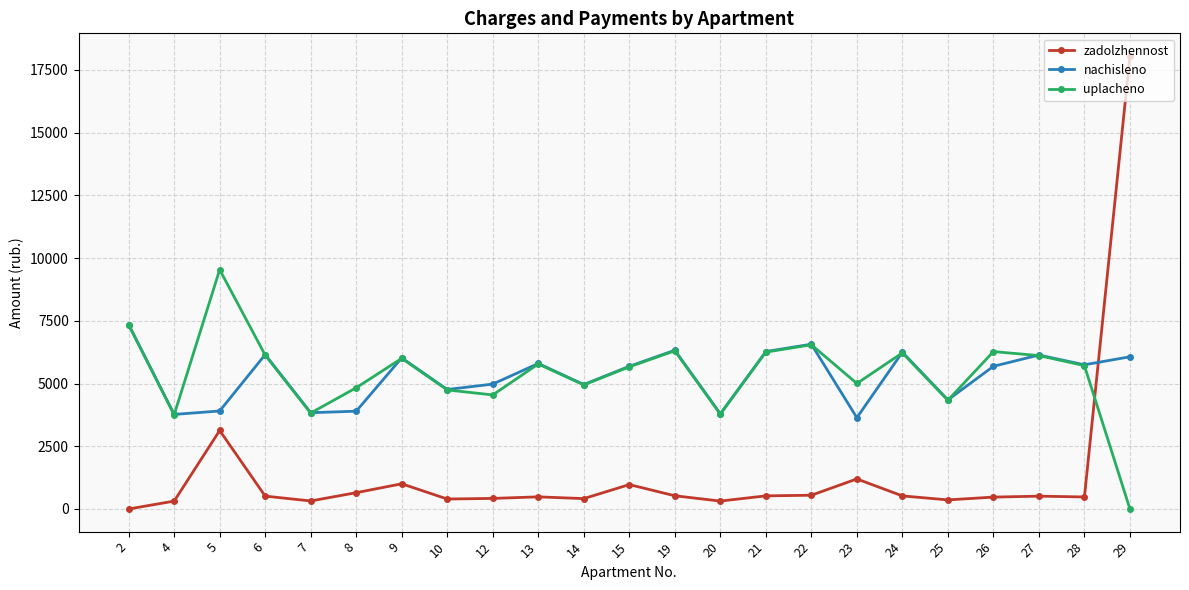

Which category has the highest value in the zadolzhennost series?

29